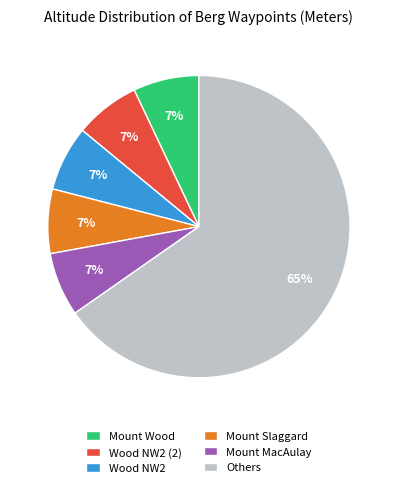

How many segments does this pie chart have?

6